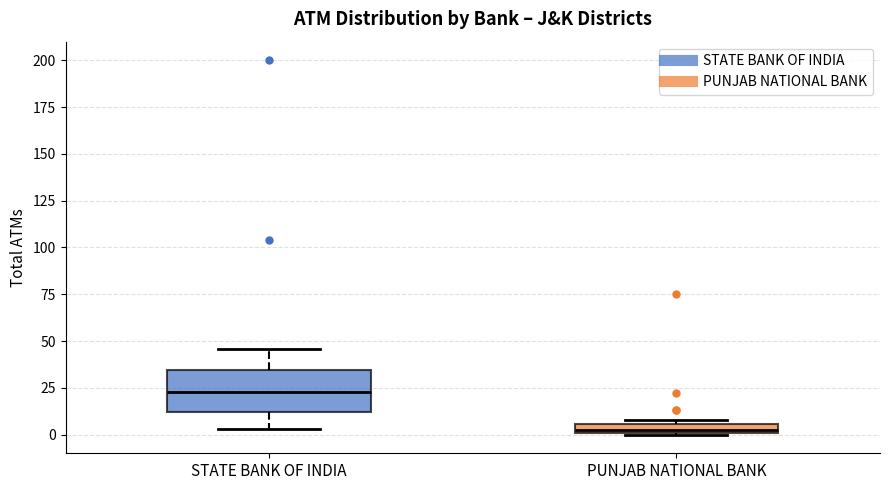

Which box has the lowest median line?

PUNJAB NATIONAL BANK